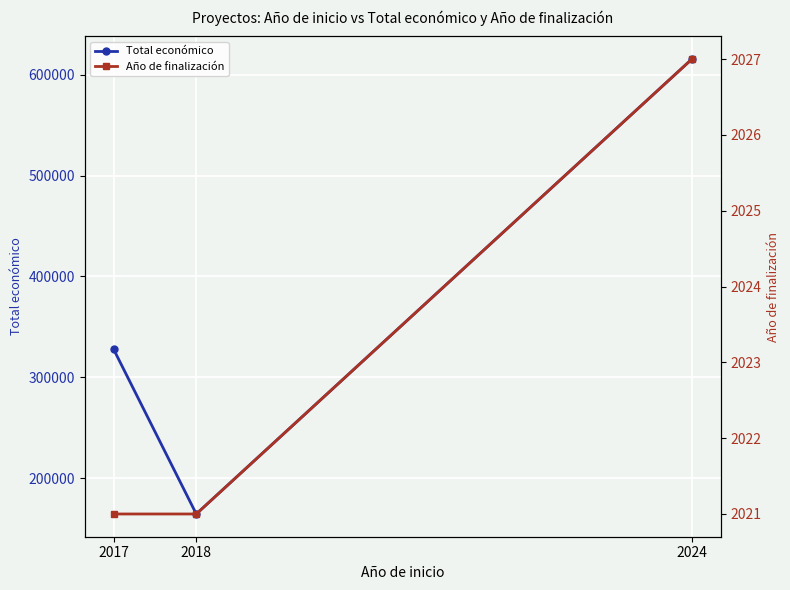

Reading left to right, list all the values displayed in this chart.

Total económico: 2017=327744	2018=164600	2024=615375
Año de finalización: 2017=2021	2018=2021	2024=2027